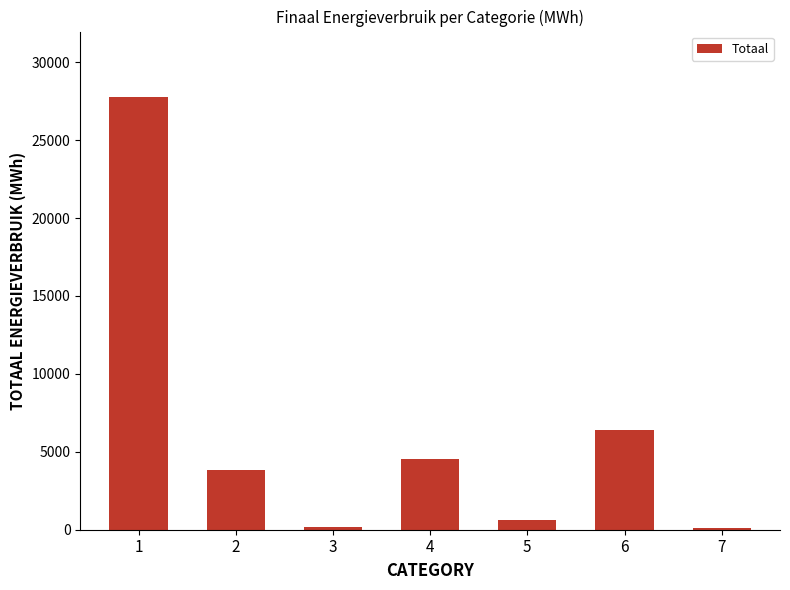

What is the change in value from 4 to 6?

+1827.6